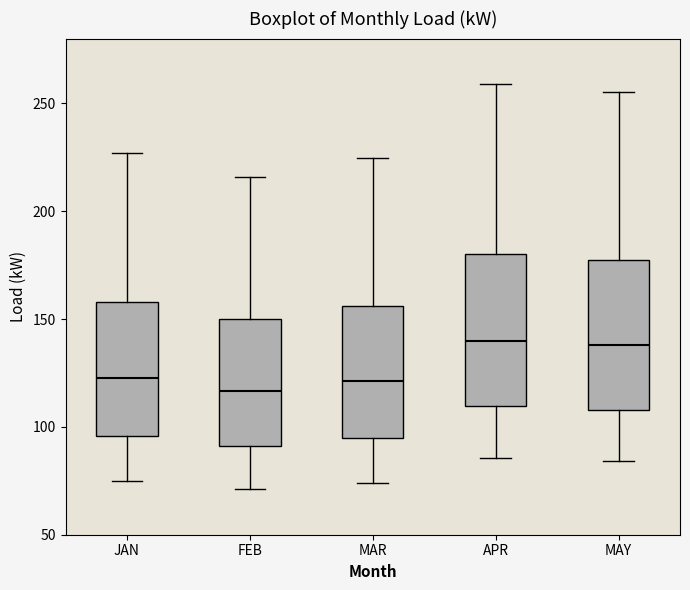

Reading left to right, read every box against the y-axis: the position of its median line, the range the box covers, and the ends of its whiskers. The values are not printed on the chart, so give them approximately, as read against the axis.

JAN: median 125, box 95 to 160, whiskers 75 to 225
FEB: median 115, box 90 to 150, whiskers 70 to 215
MAR: median 120, box 95 to 155, whiskers 75 to 225
APR: median 140, box 110 to 180, whiskers 85 to 260
MAY: median 140, box 110 to 180, whiskers 85 to 255